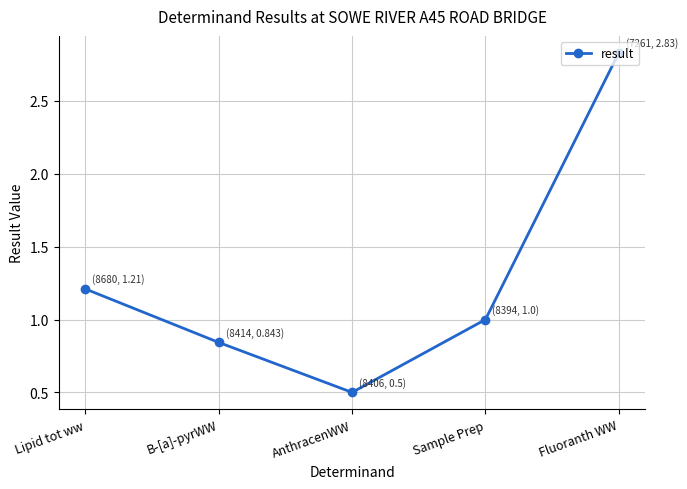

True or false: the data shows 1.2 at Lipid tot ww.

True